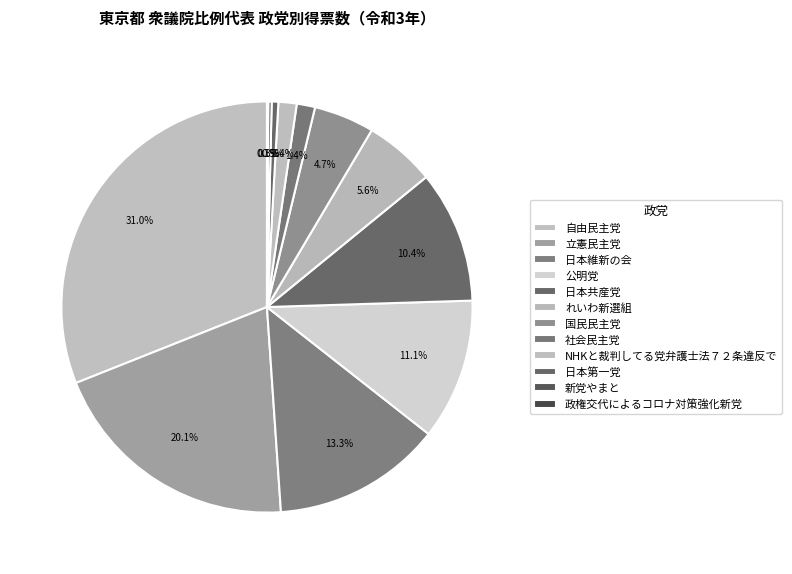

Rank the categories by value from highest to lowest.

自由民主党, 立憲民主党, 日本維新の会, 公明党, 日本共産党, れいわ新選組, 国民民主党, 社会民主党, NHKと裁判してる党弁護士法７２条違反で, 日本第一党, 新党やまと, 政権交代によるコロナ対策強化新党